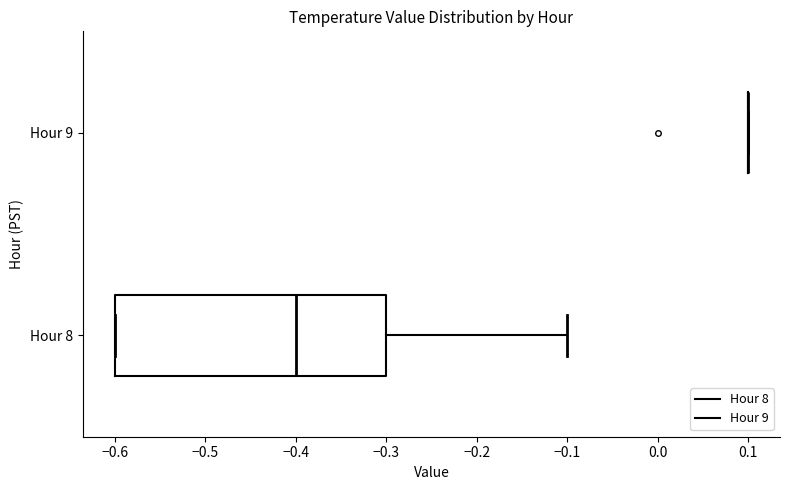

Reading bottom to top, read every box against the x-axis: the position of its median line, the range the box covers, and the ends of its whiskers. The values are not printed on the chart, so give them approximately, as read against the axis.

Hour 8: median -0.4, box -0.6 to -0.3, whiskers -0.6 to -0.1
Hour 9: box collapsed to a line at 0.1, whiskers 0.1 to 0.1